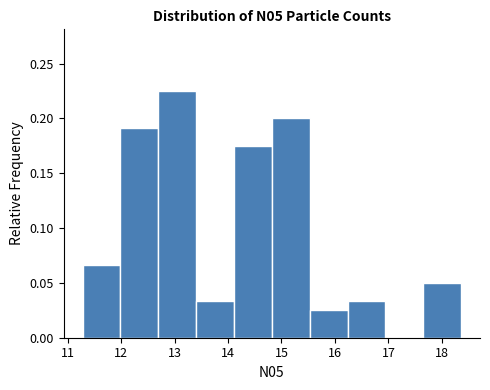

How tall is the bar that spans 11.3 to 12.0 on the x-axis? Neither the bar edges nor the heights are printed on the chart, so give them approximately, as read against the axes.

0.065